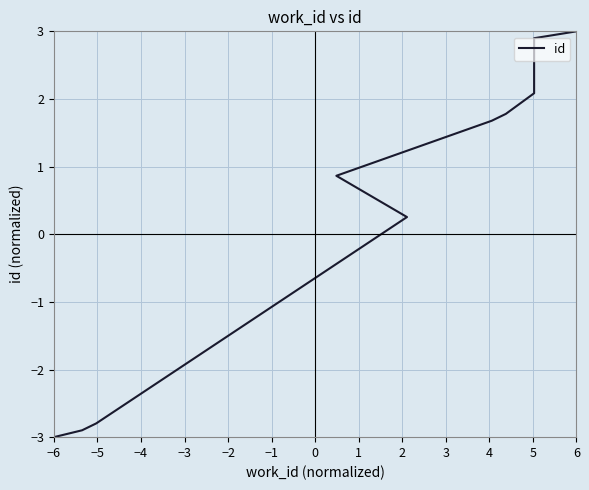

What is the change in value from 1 to 3?

+0.9